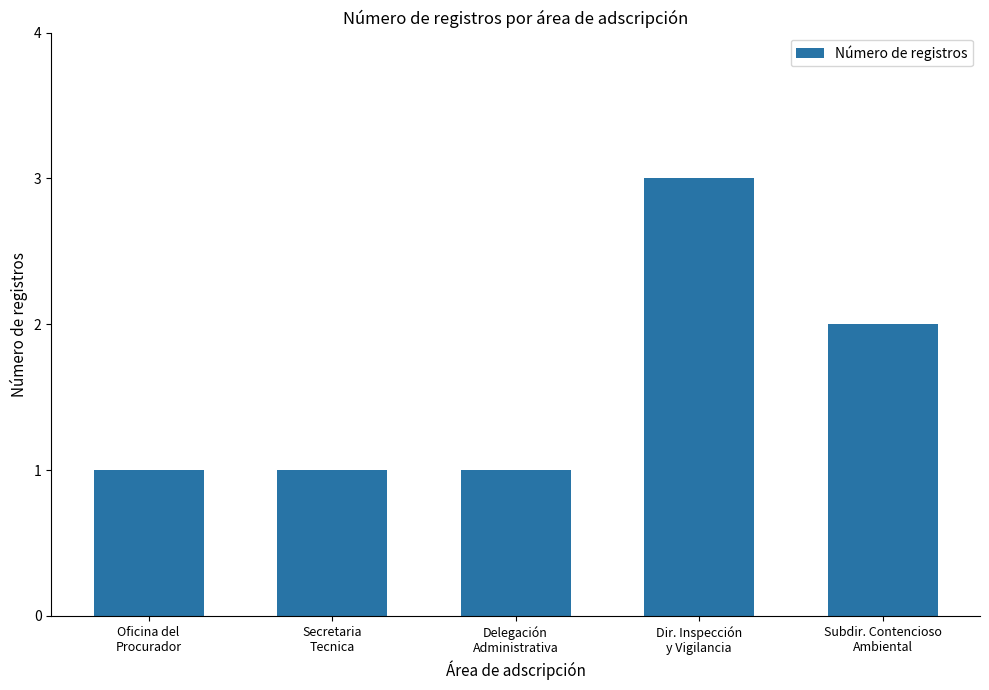

Reading right to left, transcribe all the data shown in this chart.

2	3	1	1	1